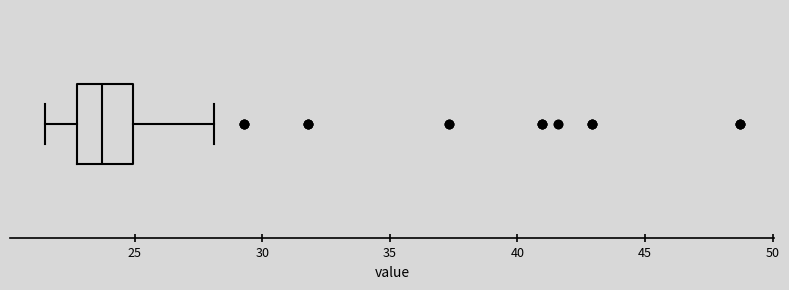

Transcribe this box plot: give where the median line is, the range the box spans, and where the two whiskers end, as read against the x-axis. The values are not printed on the chart, so give them approximately, as read against the axis.

median 23.5, box 22.5 to 25.0, whiskers 21.5 to 28.0